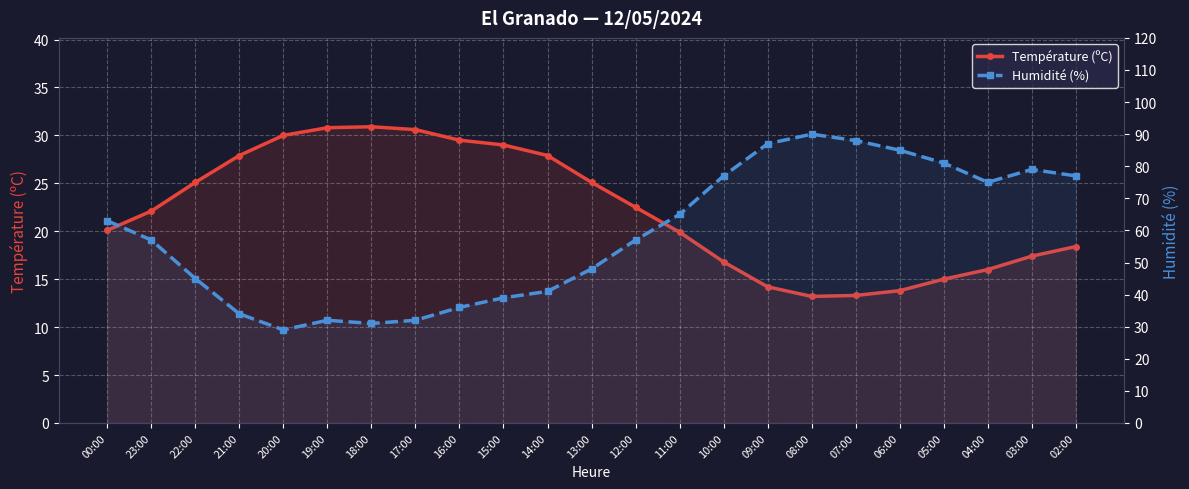

Which category has the highest value in the Température (ºC) series?

18:00